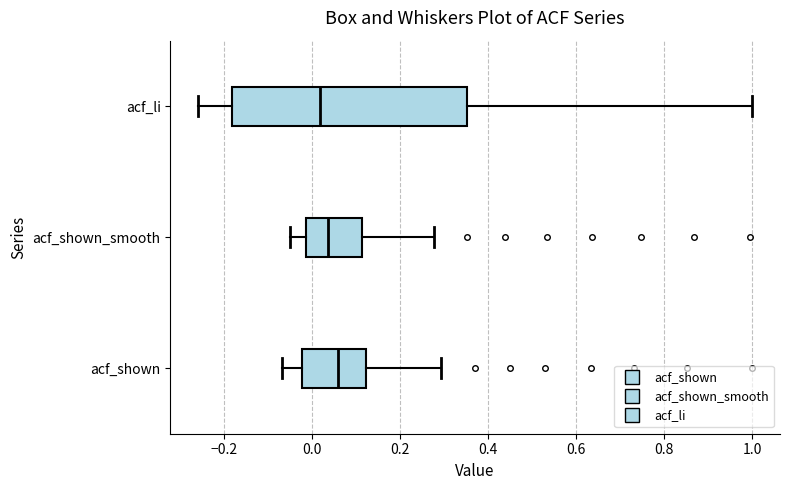

Reading bottom to top, transcribe this box plot: for each box, give where its median line is, the range the box spans, and where its two whiskers end, as read against the x-axis. The values are not printed on the chart, so give them approximately, as read against the axis.

acf_shown: median 0.06, box -0.02 to 0.12, whiskers -0.06 to 0.30
acf_shown_smooth: median 0.04, box -0.02 to 0.12, whiskers -0.04 to 0.28
acf_li: median 0.02, box -0.18 to 0.36, whiskers -0.26 to 1.00